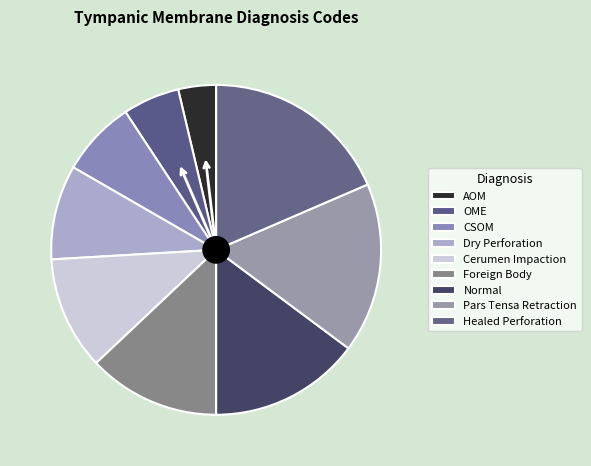

To the nearest percent, what percentage of the pie is Foreign Body?

13%